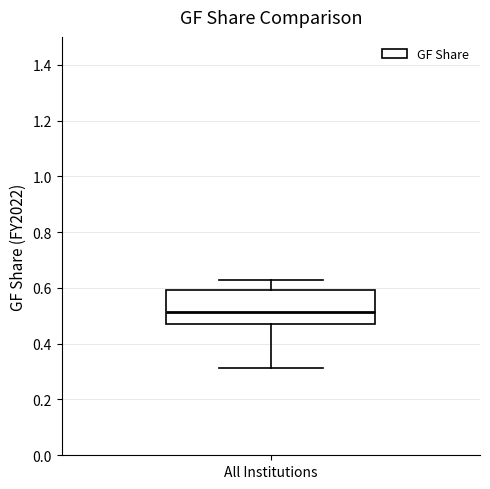

Read this box plot against the y-axis: the position of the median line, the range covered by the box, and the ends of both whiskers. The values are not printed on the chart, so give them approximately, as read against the axis.

median 0.52, box 0.48 to 0.60, whiskers 0.32 to 0.62